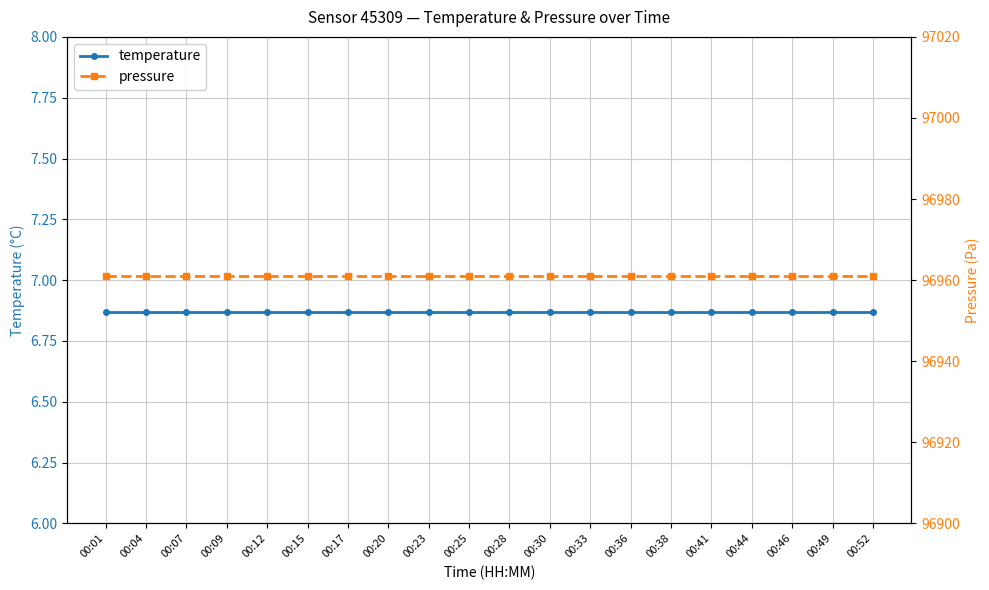

Which series has the largest range (max minus min)?

temperature